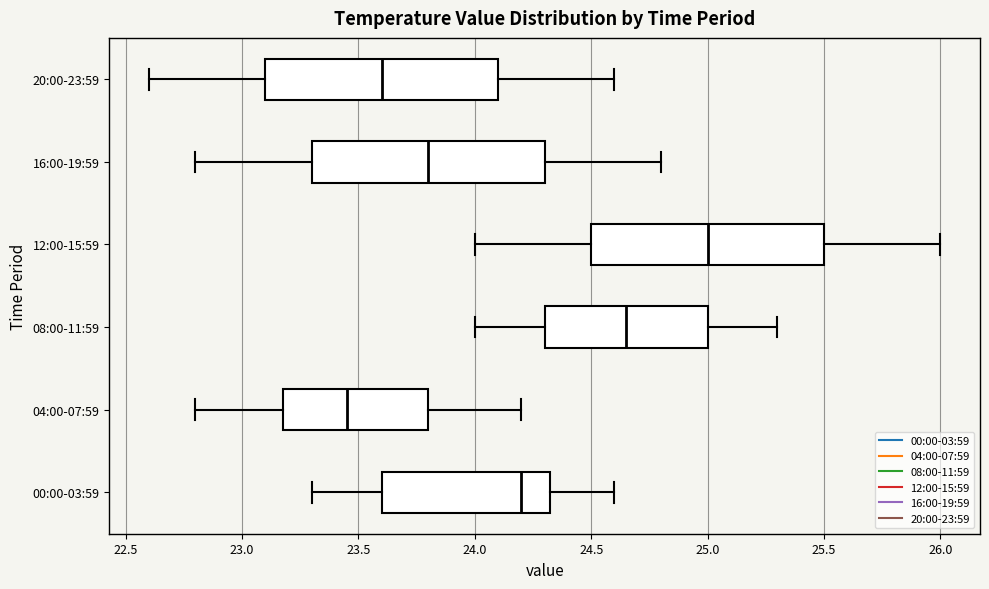

Reading bottom to top, read every box against the x-axis: the position of its median line, the range the box covers, and the ends of its whiskers. The values are not printed on the chart, so give them approximately, as read against the axis.

00:00-03:59: median 24.20, box 23.60 to 24.35, whiskers 23.30 to 24.60
04:00-07:59: median 23.45, box 23.20 to 23.80, whiskers 22.80 to 24.20
08:00-11:59: median 24.65, box 24.30 to 25.00, whiskers 24.00 to 25.30
12:00-15:59: median 25.00, box 24.50 to 25.50, whiskers 24.00 to 26.00
16:00-19:59: median 23.80, box 23.30 to 24.30, whiskers 22.80 to 24.80
20:00-23:59: median 23.60, box 23.10 to 24.10, whiskers 22.60 to 24.60